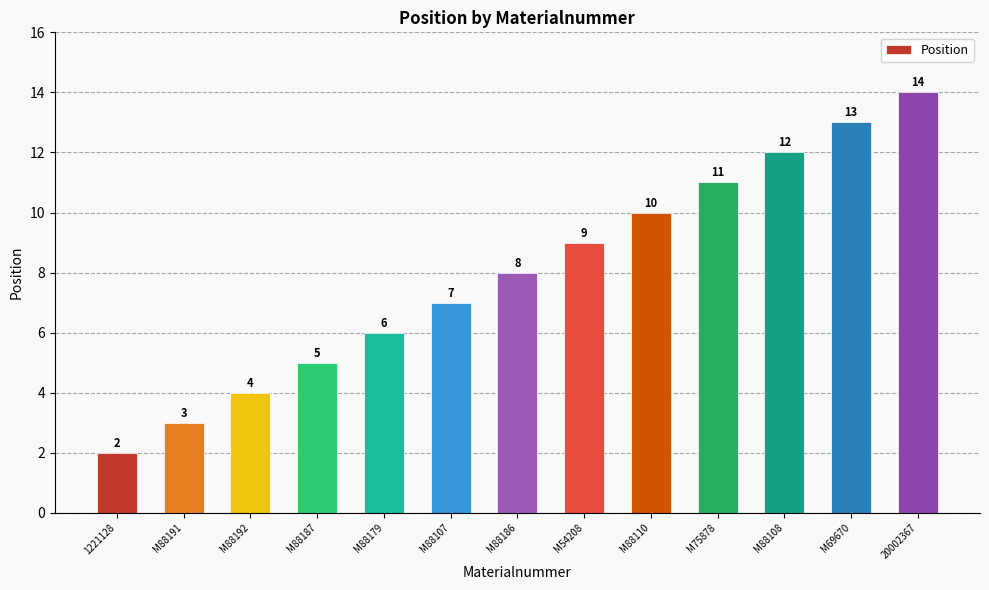

What is the value of the 5th bar from the left?

6